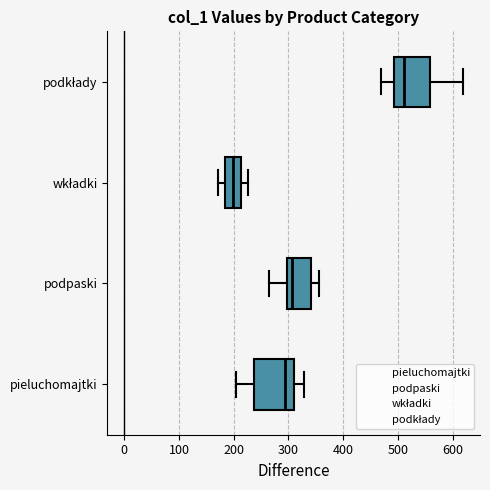

Reading bottom to top, transcribe this box plot: for each box, give where its median line is, the range the box spans, and where its two whiskers end, as read against the x-axis. The values are not printed on the chart, so give them approximately, as read against the axis.

pieluchomajtki: median 290, box 240 to 310, whiskers 200 to 330
podpaski: median 310, box 300 to 340, whiskers 270 to 360
wkładki: median 200, box 180 to 210, whiskers 170 to 230
podkłady: median 510, box 490 to 560, whiskers 470 to 620